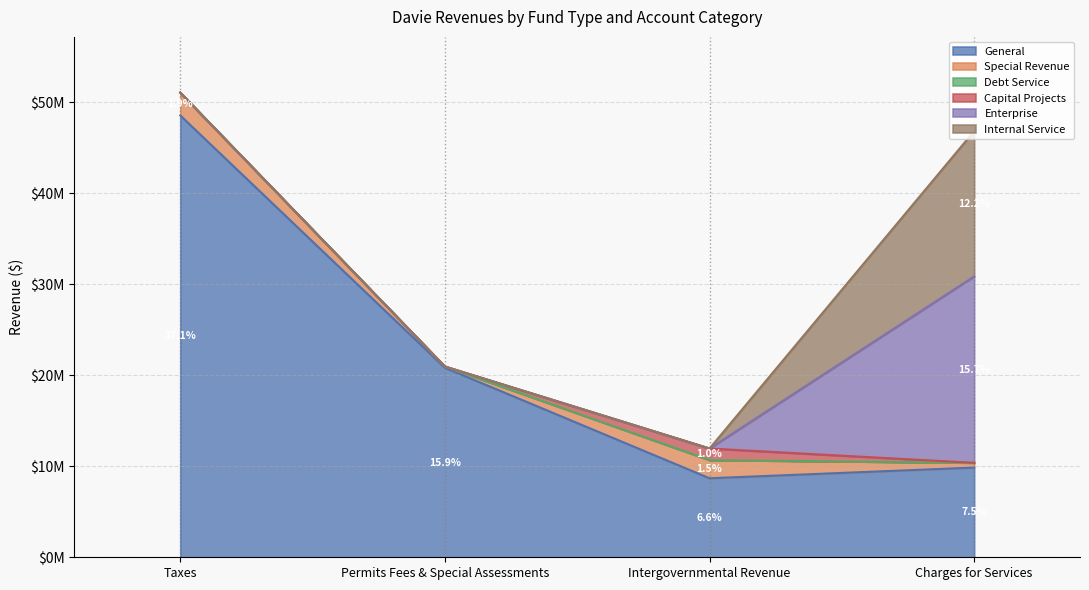

Which category has the highest value in the Capital Projects series?

Intergovernmental Revenue